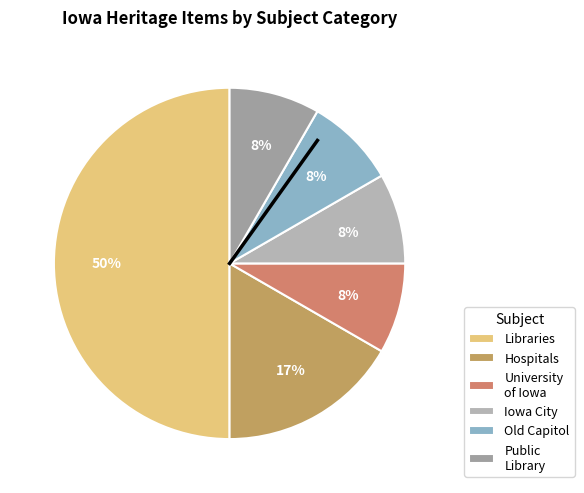

To the nearest percent, what percentage of the pie is Hospitals?

17%